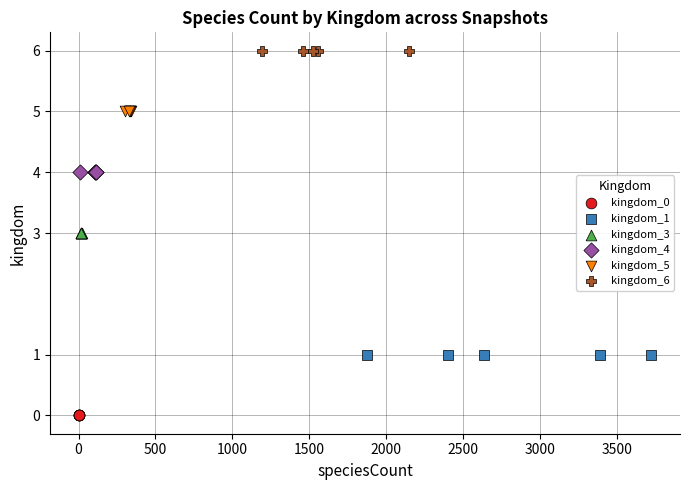

What are all the series names shown in the legend?

kingdom_0, kingdom_1, kingdom_3, kingdom_4, kingdom_5, kingdom_6